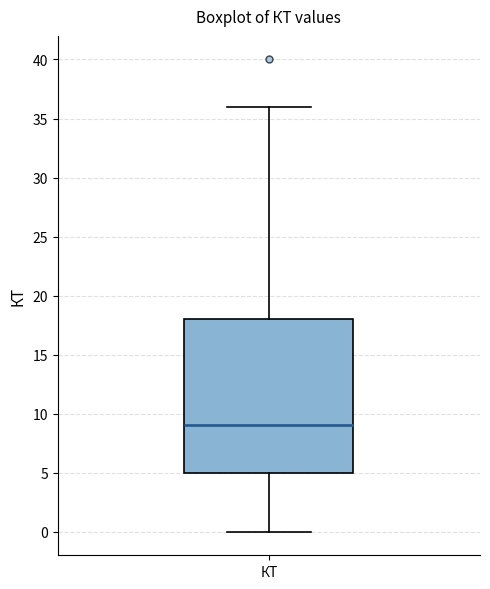

Where is the lower edge of the box for КТ on the y-axis? The values are not printed on the chart, so give them approximately, as read against the axis.

5